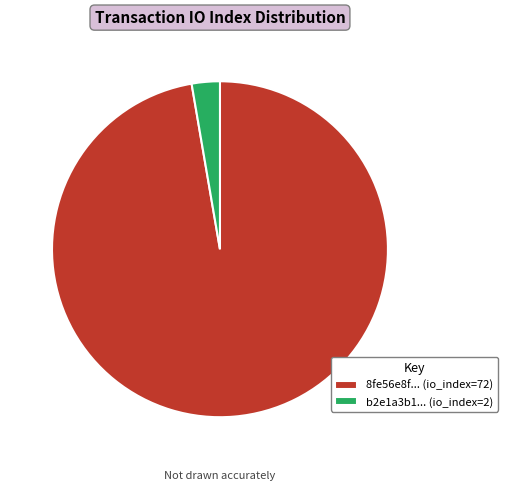

Which category has the biggest portion of the pie?

8fe56e8f... (io_index=72)